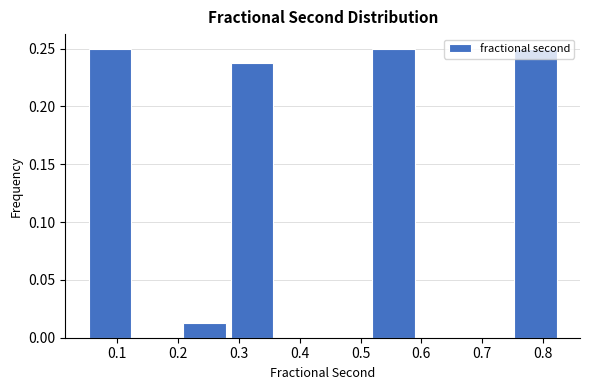

Reading left to right, transcribe this chart: for each bar, give the range it covers on the x-axis and its height. Neither the bar edges nor the heights are printed on the chart, so give them approximately, as read against the axes.

0.05 to 0.13: 0.250
0.13 to 0.20: 0
0.20 to 0.28: 0.015
0.28 to 0.36: 0.240
0.36 to 0.44: 0
0.44 to 0.52: 0
0.52 to 0.59: 0.250
0.59 to 0.67: 0
0.67 to 0.75: 0
0.75 to 0.83: 0.250